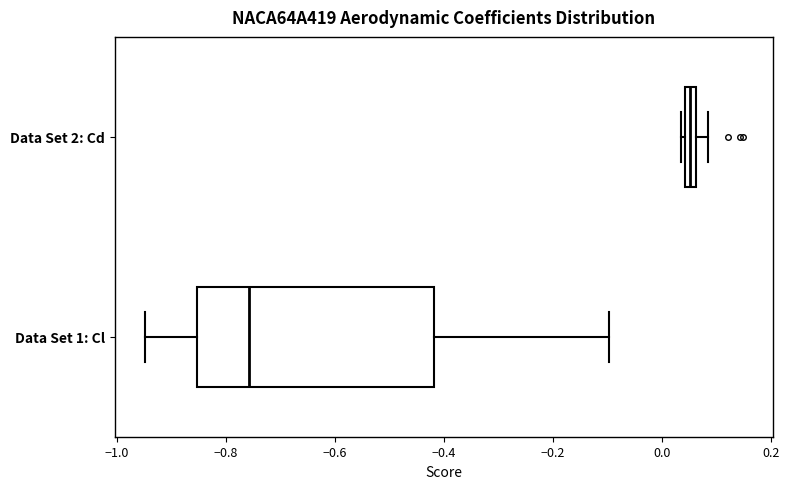

Where is the left edge of the box for Data Set 2: Cd on the x-axis? The values are not printed on the chart, so give them approximately, as read against the axis.

0.04